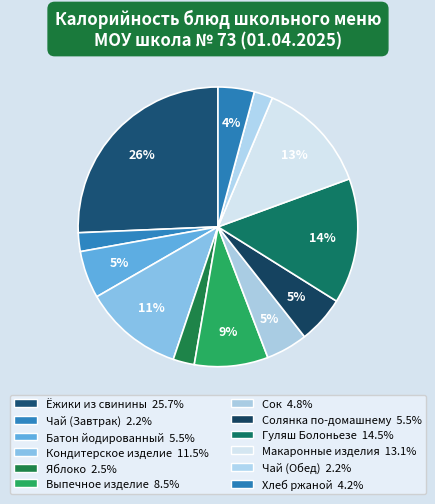

How many segments does this pie chart have?

12